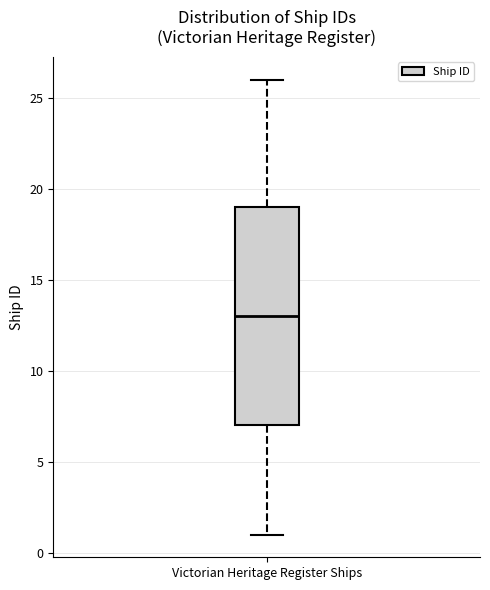

Read this box plot against the y-axis: the position of the median line, the range covered by the box, and the ends of both whiskers. The values are not printed on the chart, so give them approximately, as read against the axis.

median 13, box 7 to 19, whiskers 1 to 26